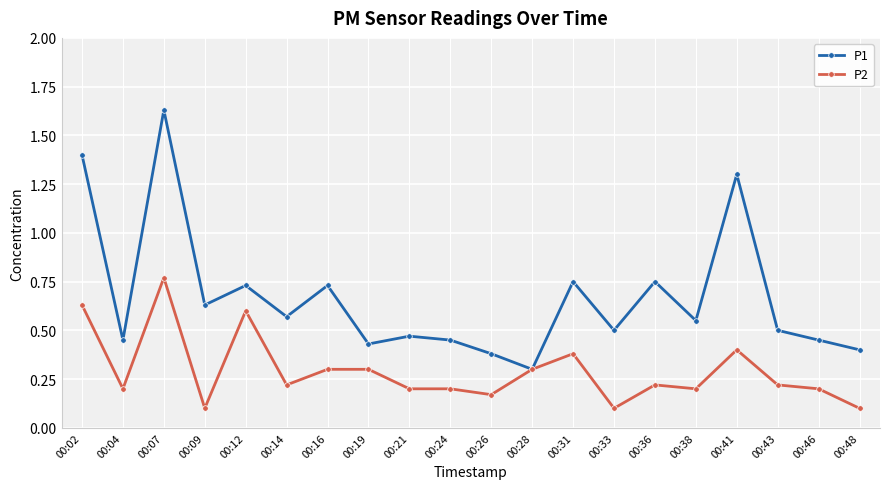

What is the sum of the P2 values at 00:07 and 00:16?

1.1